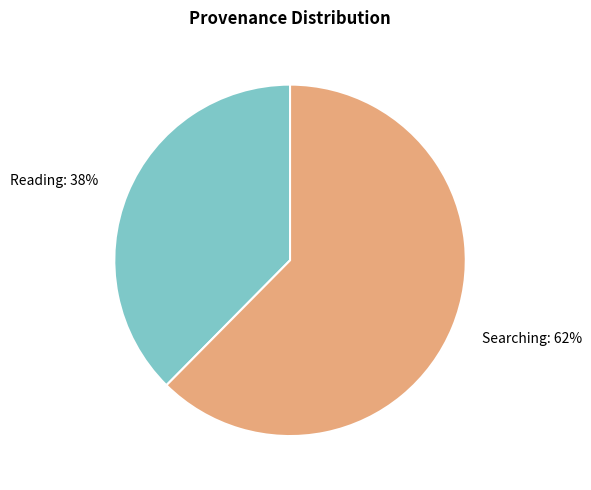

Is there a majority slice in this chart?

Yes